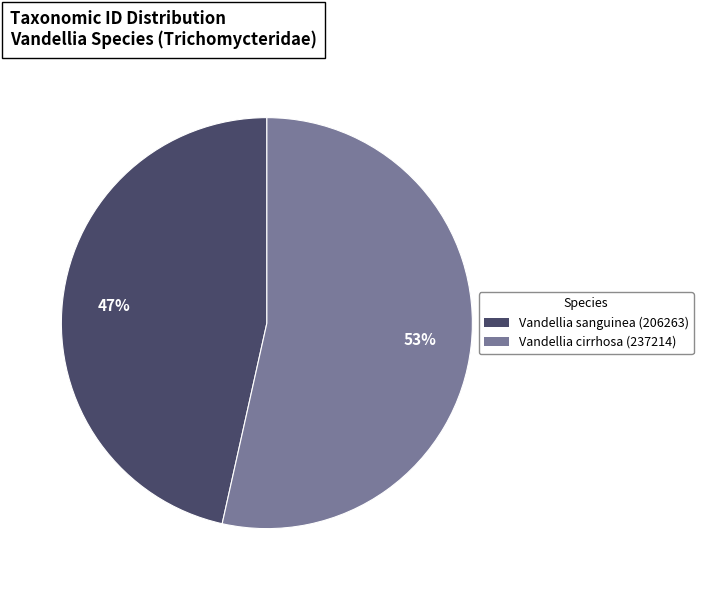

True or false: Vandellia sanguinea (206263) accounts for 47% of the total.

True